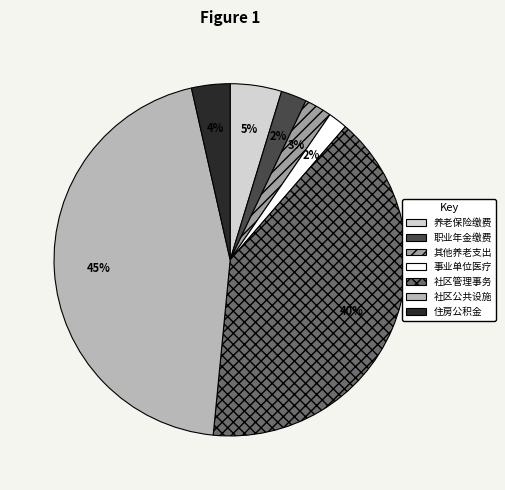

To the nearest percent, what is the average slice percentage?

14%